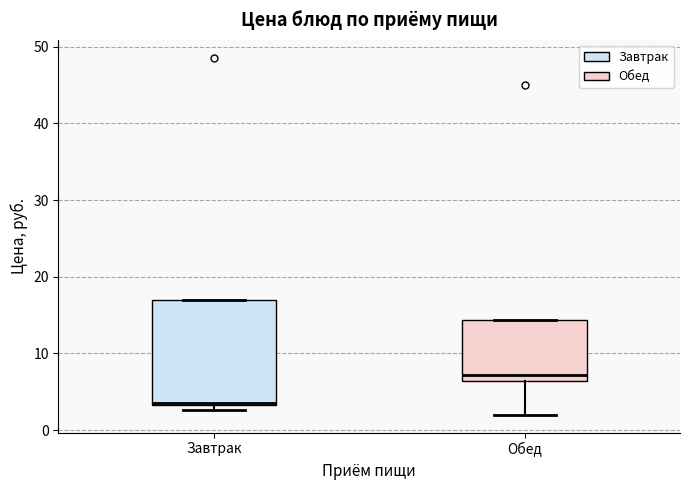

Where is the upper edge of the box for Завтрак on the y-axis? The values are not printed on the chart, so give them approximately, as read against the axis.

17